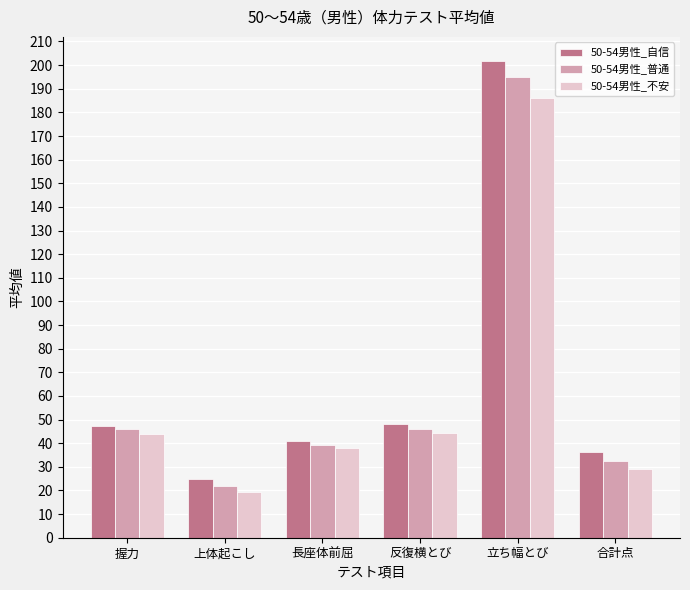

What is the value of the 50-54男性_不安 bar at the 4th from the left?

44.2